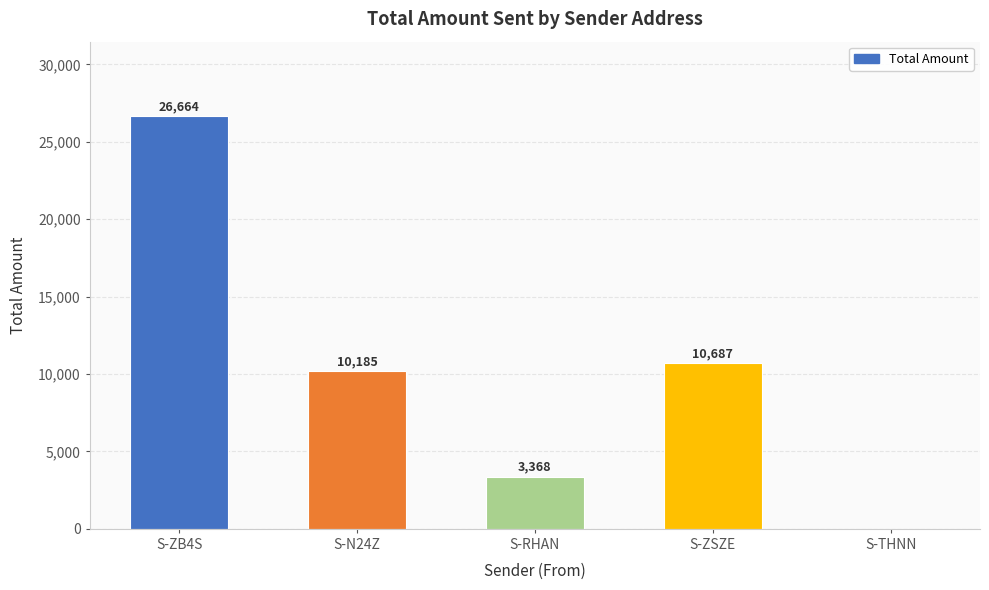

Is it true that the value at S-ZSZE is 10687?

True